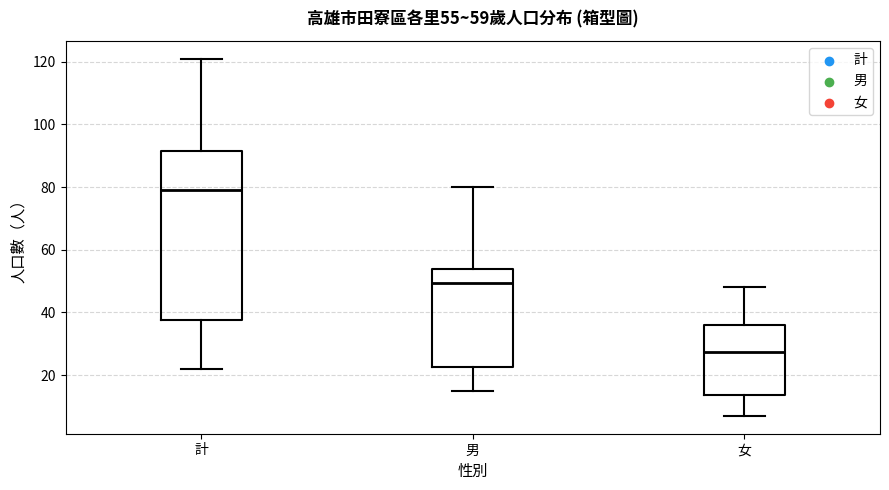

Which box is the tallest, from its lower edge to its upper edge?

計